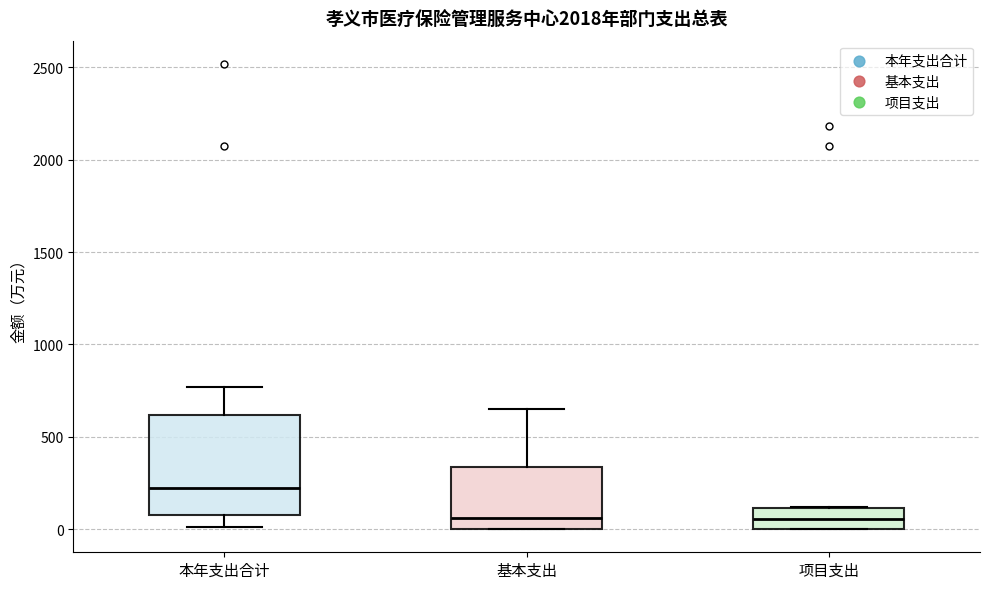

Reading left to right, read every box against the y-axis: the position of its median line, the range the box covers, and the ends of its whiskers. The values are not printed on the chart, so give them approximately, as read against the axis.

本年支出合计: median 200, box 50 to 600, whiskers 0 to 750
基本支出: median 50, box 0 to 350, whiskers 0 to 650
项目支出: median 50, box 0 to 100, whiskers 0 to 100